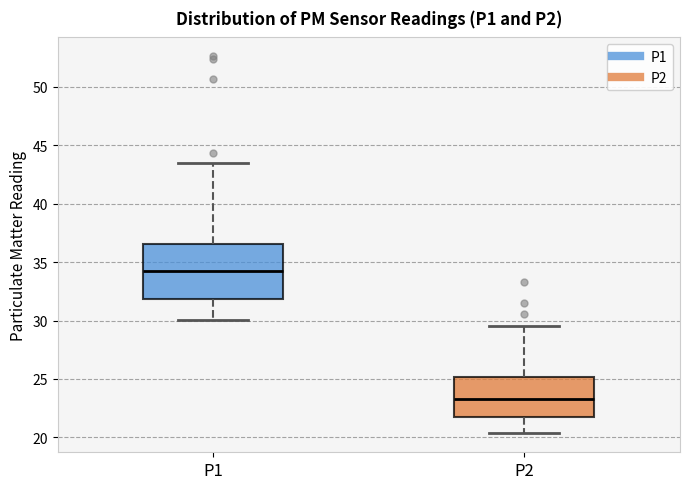

Which box's median line is the lowest?

P2